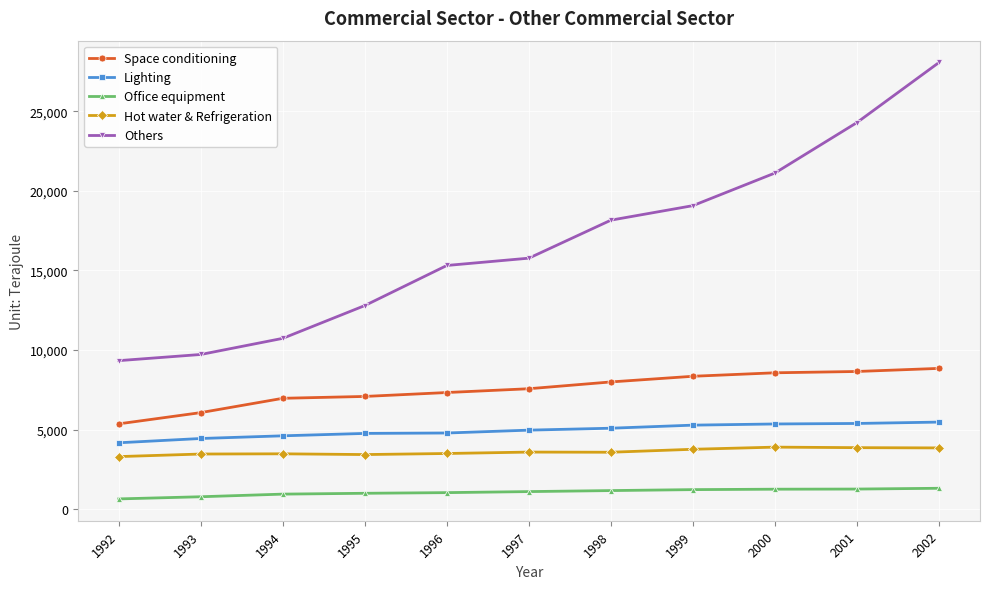

Between 1994 and 1999, which series saw the biggest shift?

Others